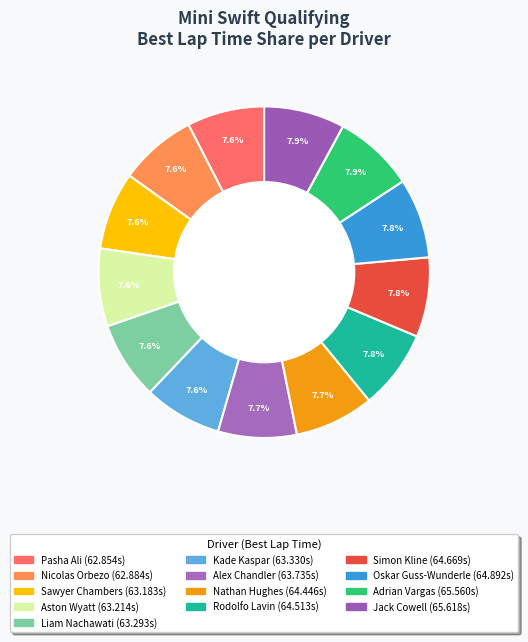

How many segments does this pie chart have?

13